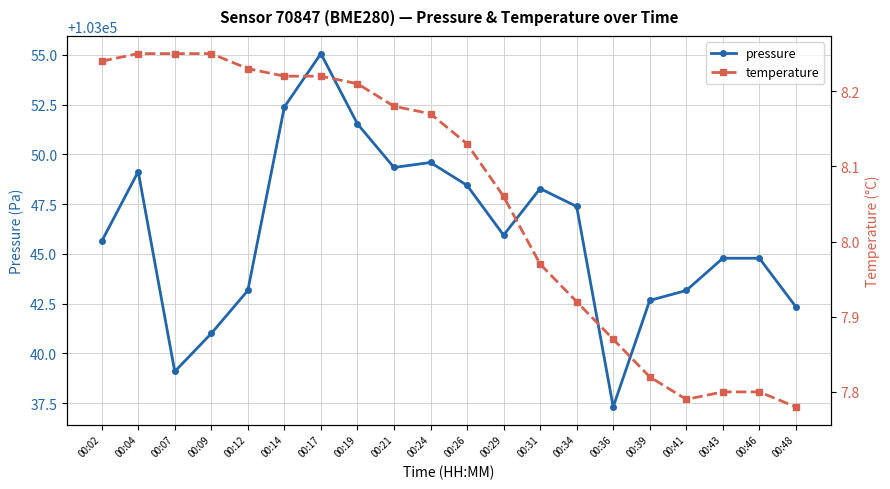

Count the number of data series in this chart.

2